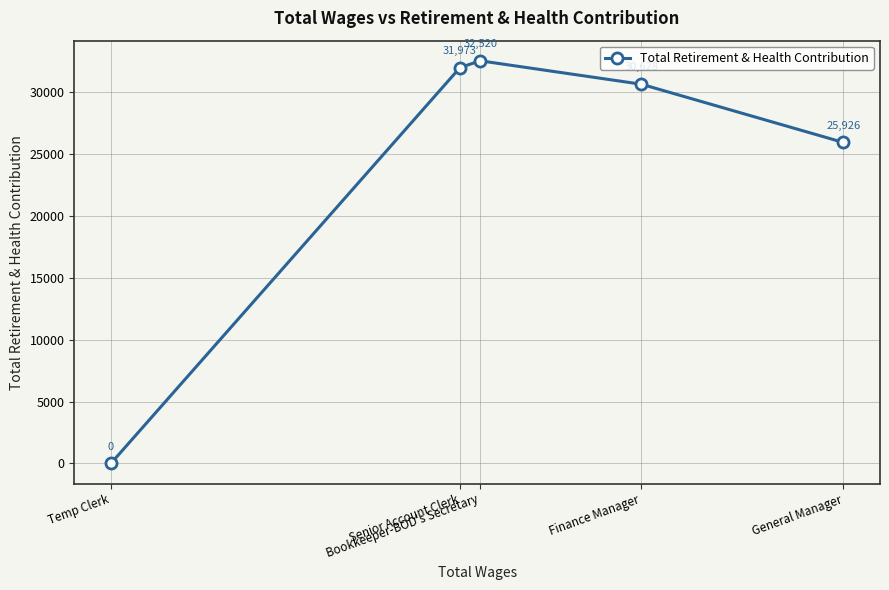

The value at Bookkeeper-BOD's Secretary is 56304. True or false?

False